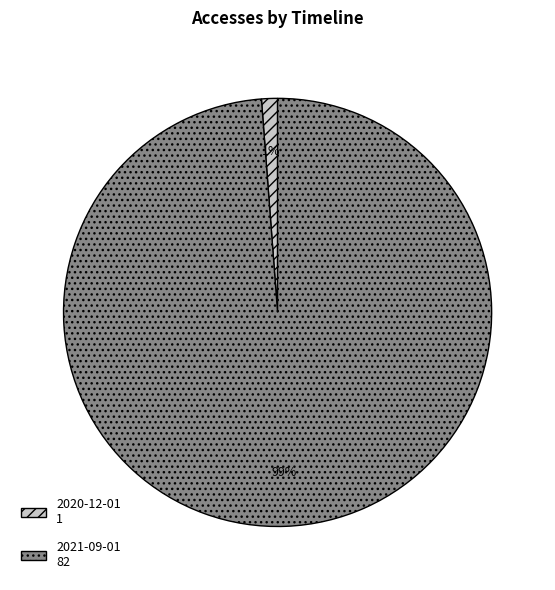

How many segments does this pie chart have?

2